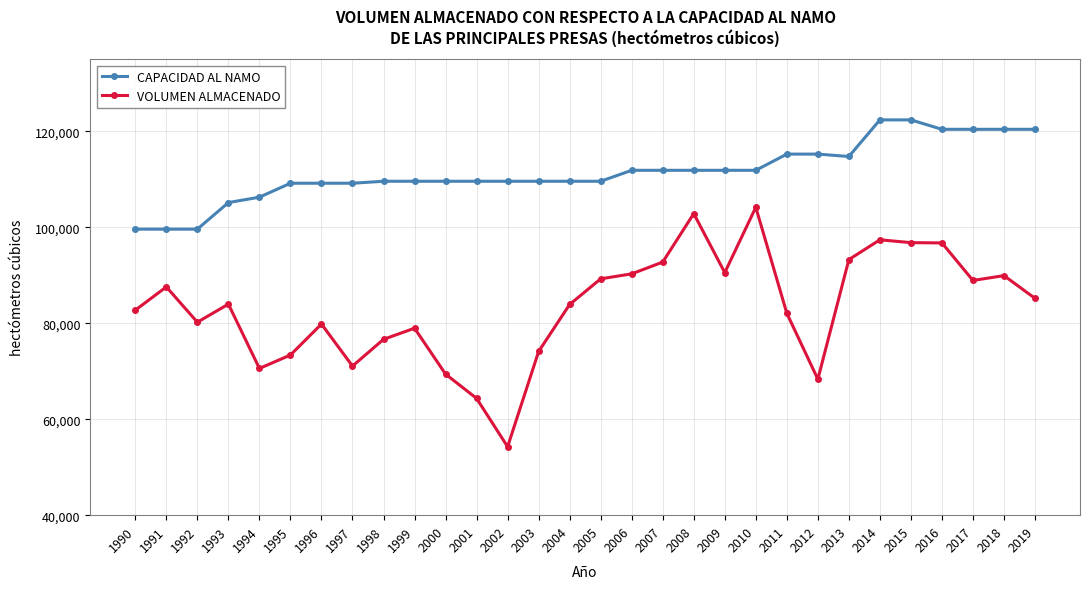

Is it true that VOLUMEN ALMACENADO equals 89255.7 at 2005?

True